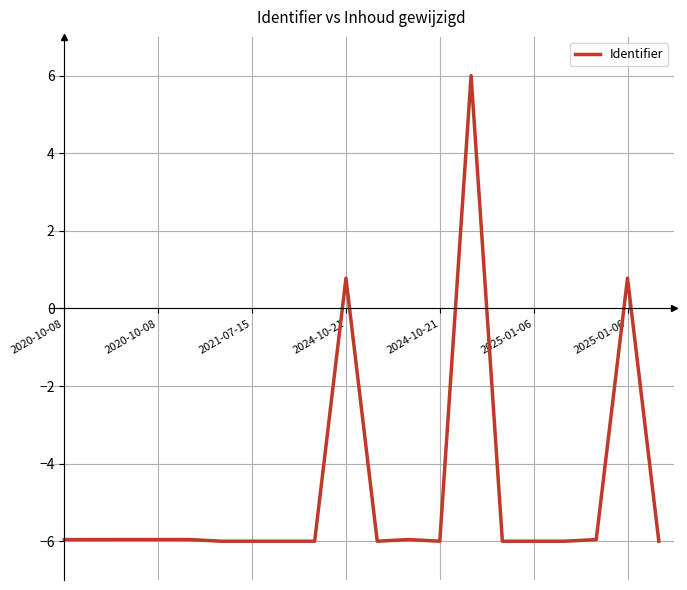

What is the difference between the maximum and minimum values?

12.0